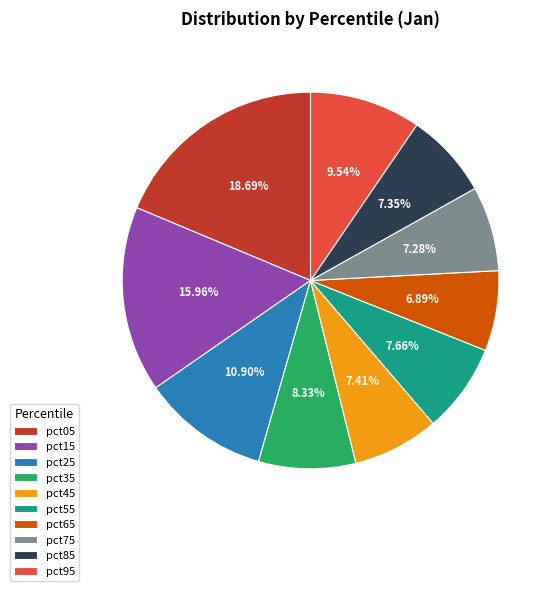

True or false: pct85 accounts for 7% of the total.

True